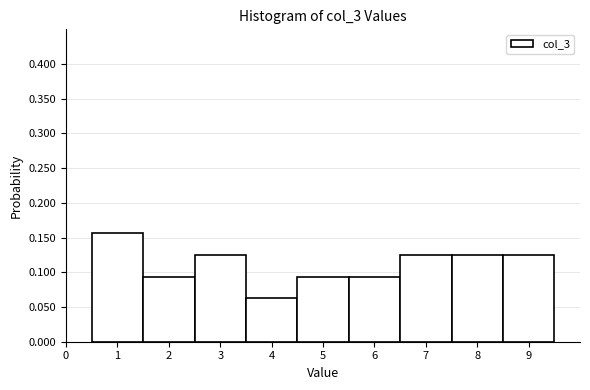

Reading left to right, list every bar in this chart as the range it spans on the x-axis followed by its height. The values are not printed on the chart, so give them approximately, as read against the axis.

0.5 to 1.5: 0.155
1.5 to 2.5: 0.095
2.5 to 3.5: 0.125
3.5 to 4.5: 0.065
4.5 to 5.5: 0.095
5.5 to 6.5: 0.095
6.5 to 7.5: 0.125
7.5 to 8.5: 0.125
8.5 to 9.5: 0.125